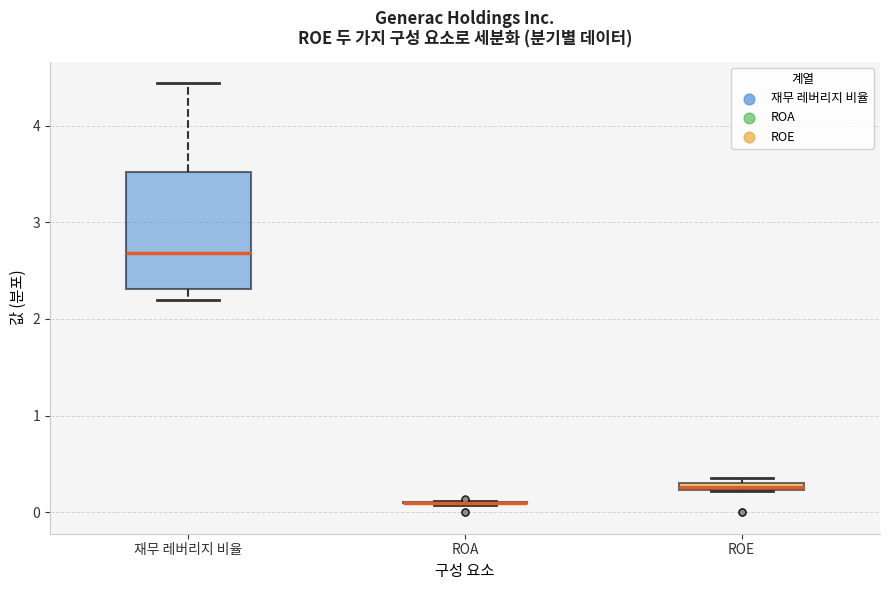

Which box is the tallest, from its lower edge to its upper edge?

재무 레버리지 비율